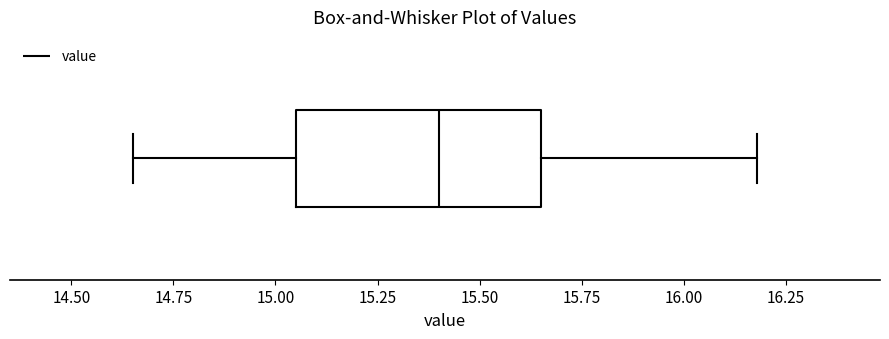

Transcribe this box plot: give where the median line is, the range the box spans, and where the two whiskers end, as read against the x-axis. The values are not printed on the chart, so give them approximately, as read against the axis.

median 15.40, box 15.05 to 15.65, whiskers 14.65 to 16.20